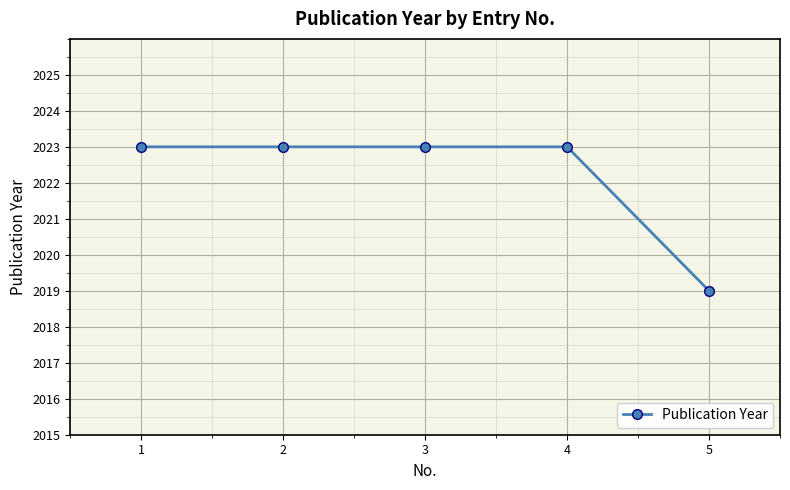

True or false: the data has more than 2 interior local peaks.

False